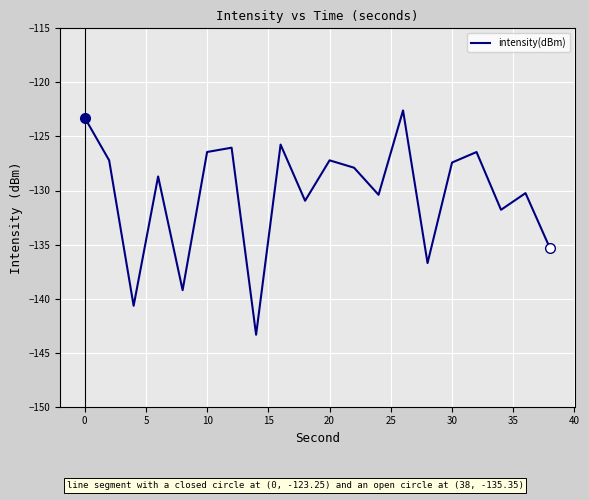

What is the difference between the maximum and minimum values?

20.7